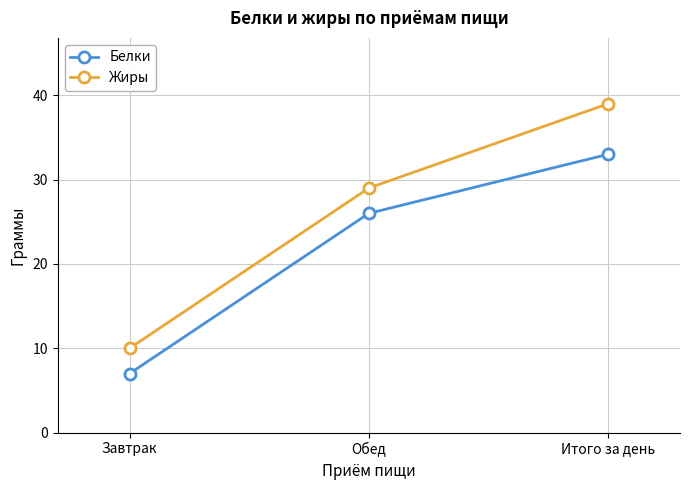

List the labels in order of Жиры value, smallest first.

Завтрак, Обед, Итого за день